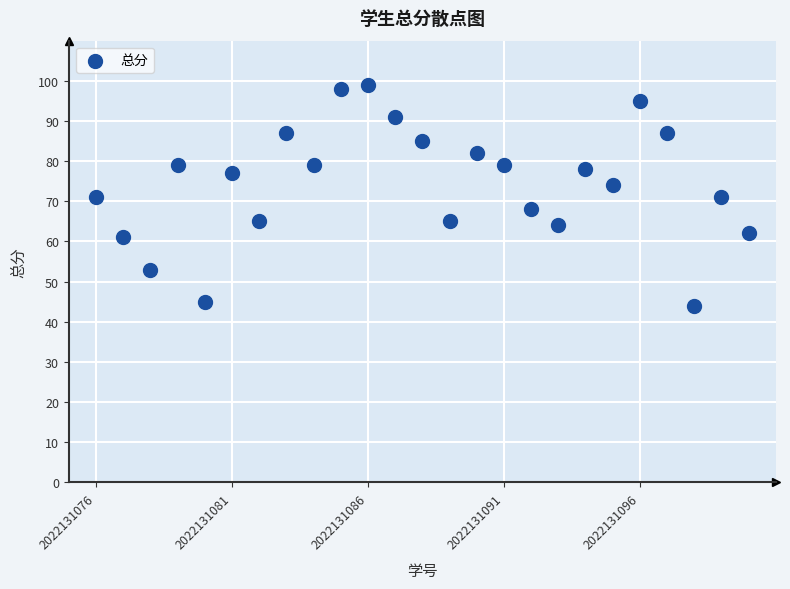

What is the range of X values (max minus min)?

24